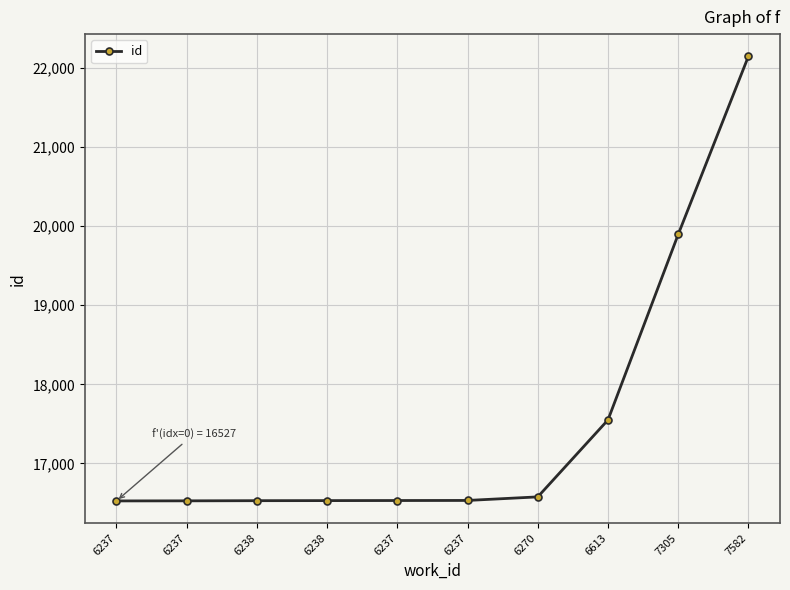

Which has a higher value, 6238 or 7582?

7582